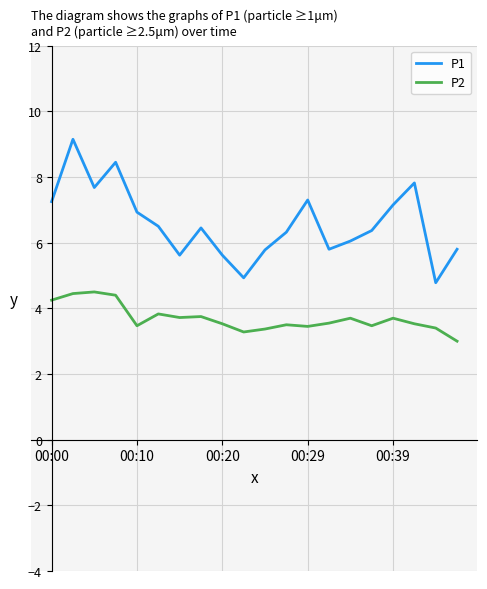

True or false: P1 has more than 1 points higher than both neighbors.

True